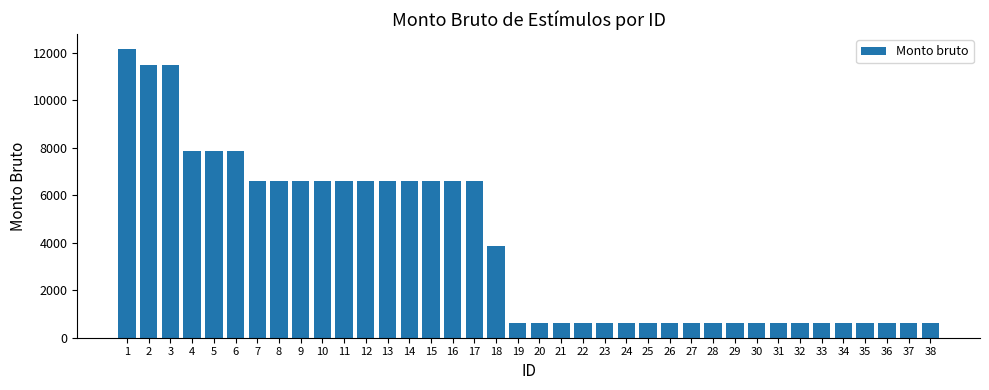

Does the chart contain any negative values?

No